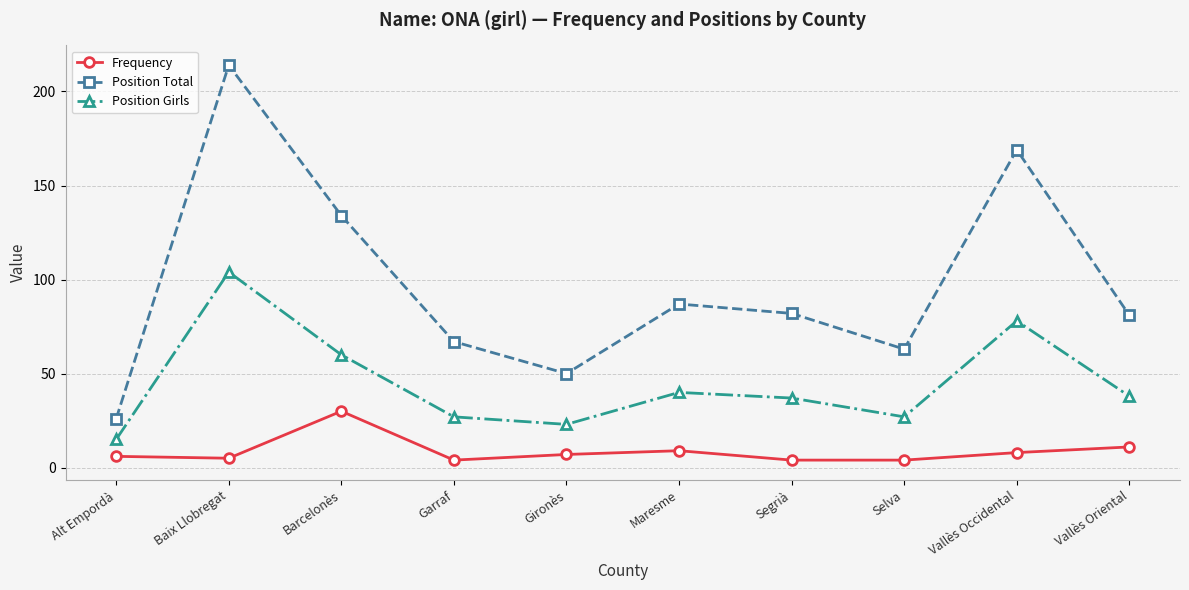

Where is Frequency nearest to the value 17?

Vallès Oriental